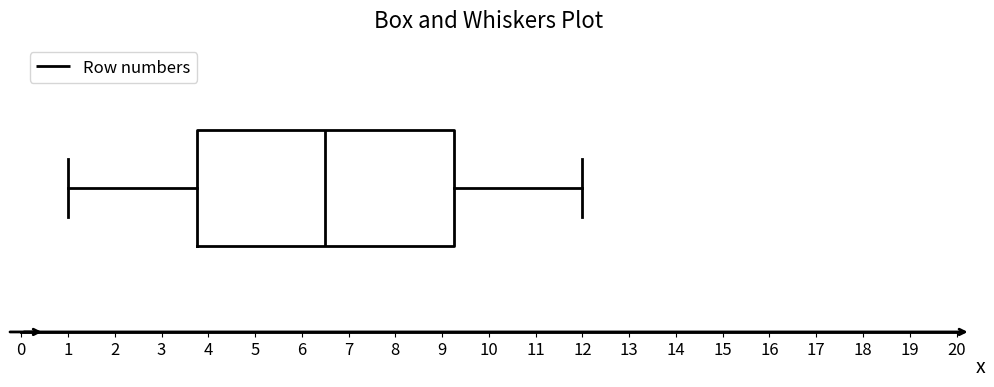

Transcribe this box plot: give where the median line is, the range the box spans, and where the two whiskers end, as read against the x-axis. The values are not printed on the chart, so give them approximately, as read against the axis.

median 6.5, box 3.8 to 9.3, whiskers 1.0 to 12.0